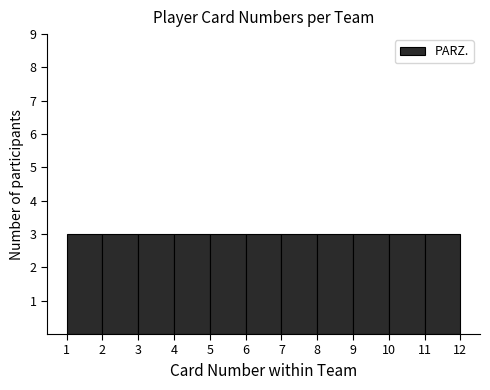

What is the height of the bar covering 1 to 2 on the x-axis? The values are not printed on the chart, so give them approximately, as read against the axis.

3